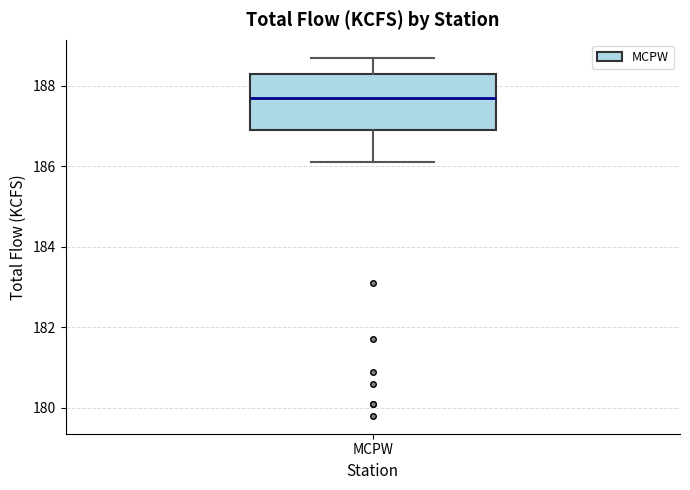

Read this box plot against the y-axis: the position of the median line, the range covered by the box, and the ends of both whiskers. The values are not printed on the chart, so give them approximately, as read against the axis.

median 187.8, box 187.0 to 188.4, whiskers 186.2 to 188.8